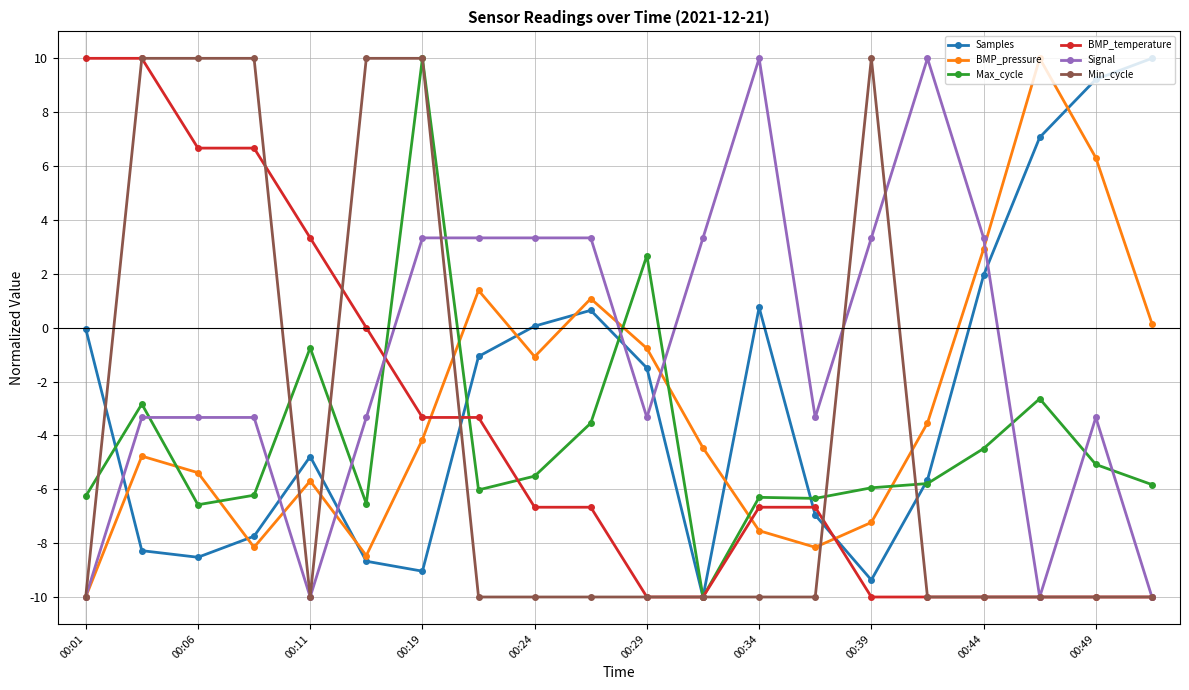

Which series ends up on top after the final intersection of BMP_temperature and Max_cycle?

Max_cycle